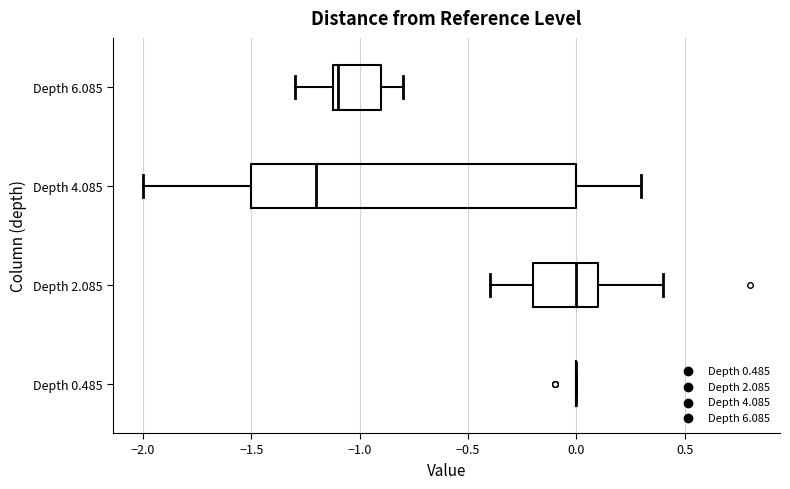

Which box is the widest, from its left edge to its right edge?

Depth 4.085